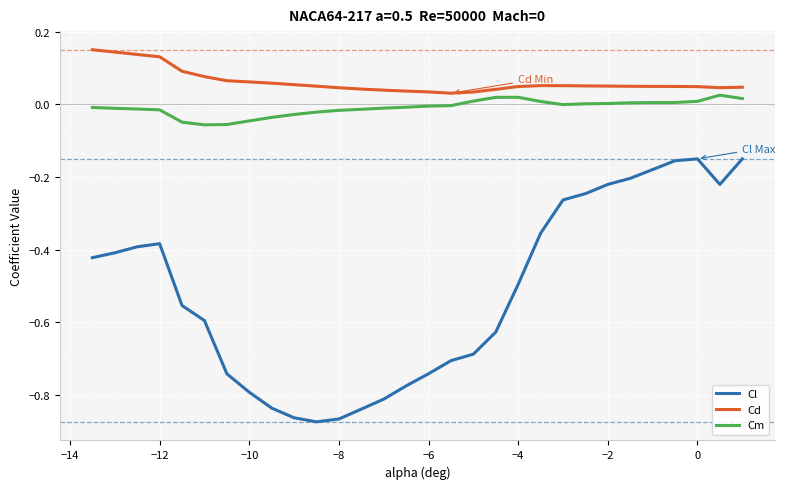

Which series has the largest total across all categories?

Cd